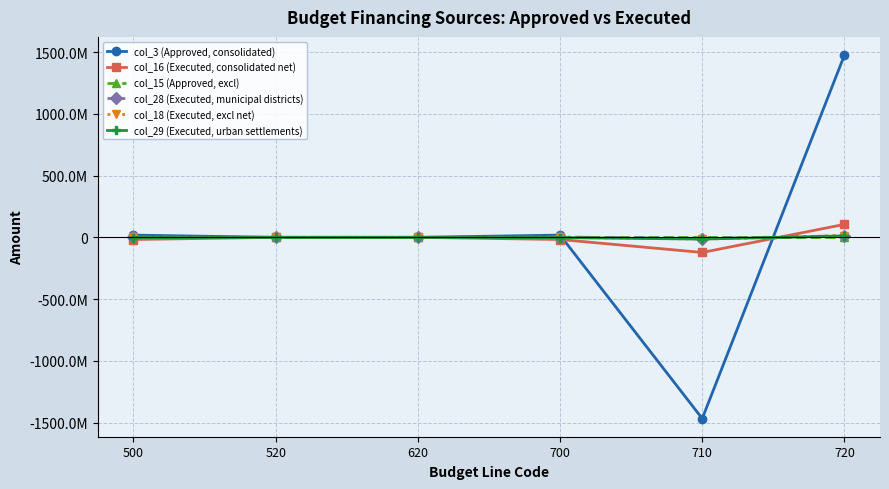

Reading left to right, what are all the values shown in this chart?

col_3 (Approved, consolidated): 500=18046990.2	520=0.0	620=0.0	700=18046990.2	710=-1466806303.3	720=1475485029.5
col_16 (Executed, consolidated net): 500=-17482931.1	520=0.0	620=0.0	700=-17482931.1	710=-122356093.6	720=104873162.5
col_15 (Approved, excl): 500=0.0	520=0.0	620=0.0	700=0.0	710=0.0	720=0.0
col_28 (Executed, municipal districts): 500=2702191.0	520=0.0	620=0.0	700=2702191.0	710=-9741506.0	720=12443697.0
col_18 (Executed, excl net): 500=0.0	520=0.0	620=0.0	700=0.0	710=-14031881.4	720=14031881.4
col_29 (Executed, urban settlements): 500=-2148099.8	520=0.0	620=0.0	700=-2148099.8	710=-14061954.1	720=11913854.4